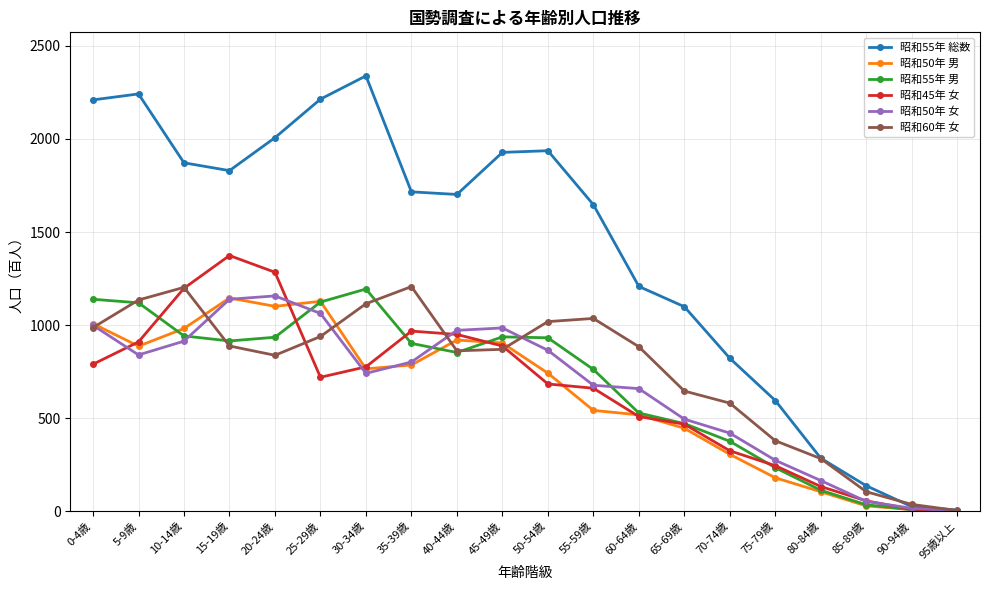

The value of 昭和50年 女 at 65-69歳 is 319. True or false?

False